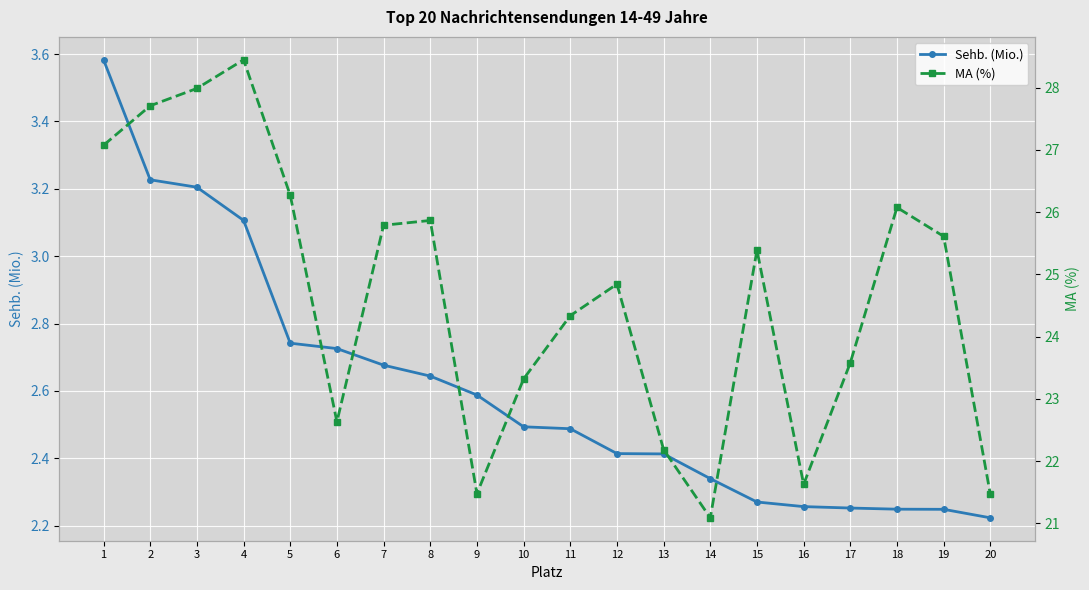

List the series in order of their peak value, highest first.

MA (%), Sehb. (Mio.)